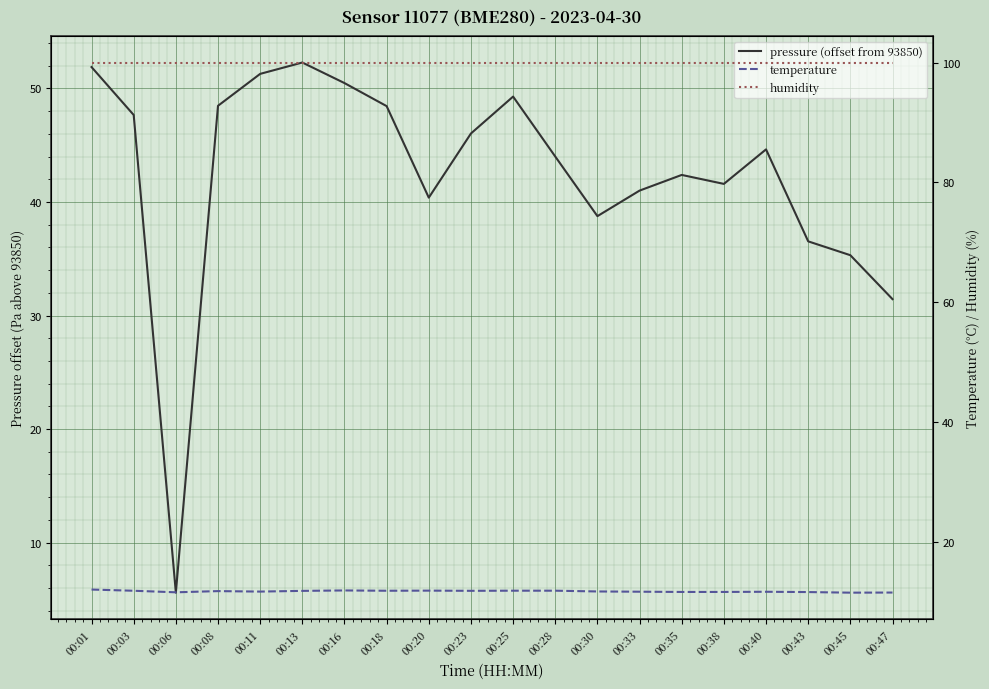

The pressure (offset from 93850) series shows 41.0 at 00:33. True or false?

True